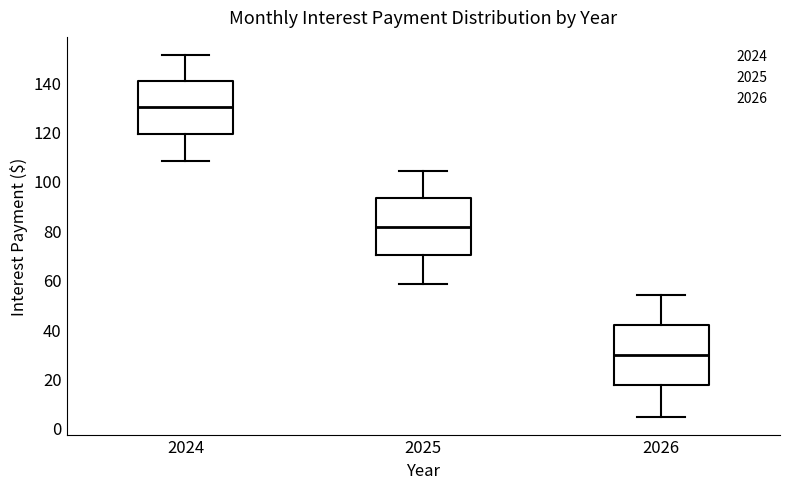

Which box has the lowest median line?

2026